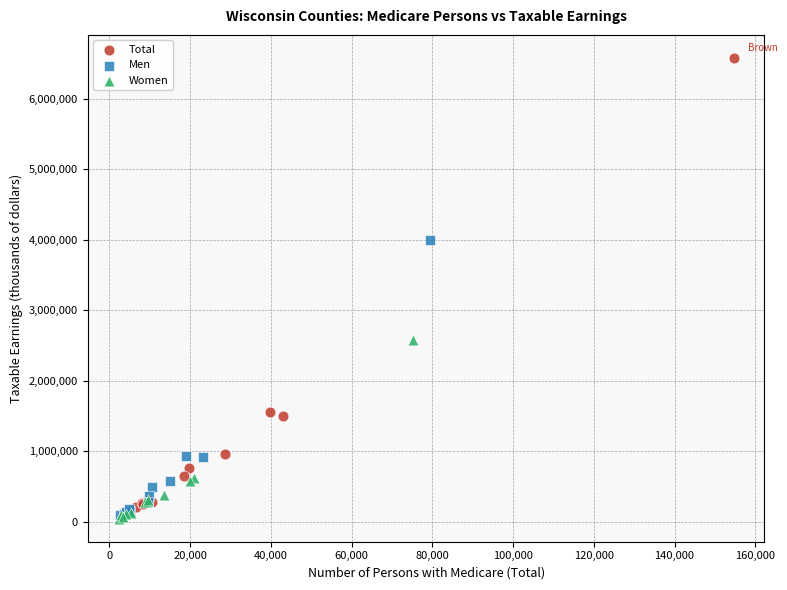

Which series has the largest Y range (max minus min)?

Total